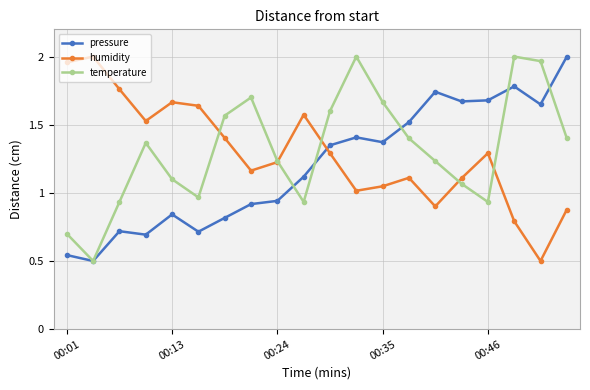

Which series ends up on top after the final intersection of humidity and temperature?

temperature